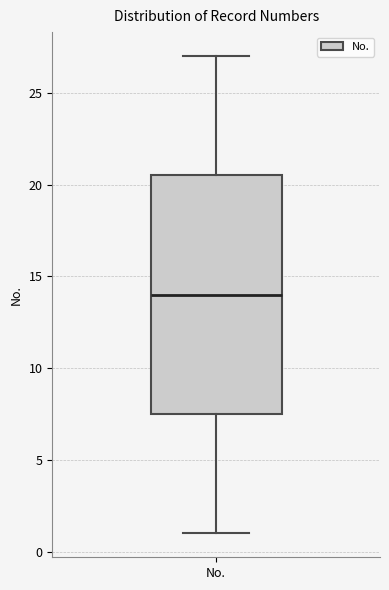

Where does the lower whisker of the box for No. end on the y-axis? The values are not printed on the chart, so give them approximately, as read against the axis.

1.0